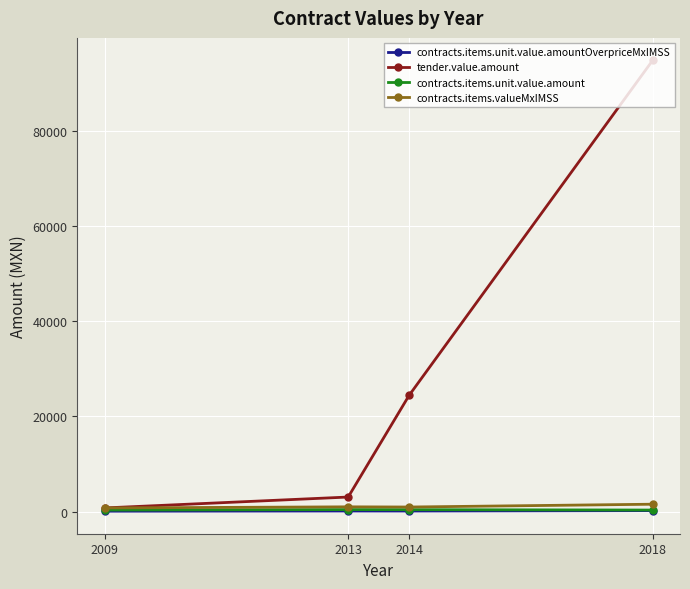

True or false: contracts.items.unit.value.amount has more than 1 interior local peaks.

False